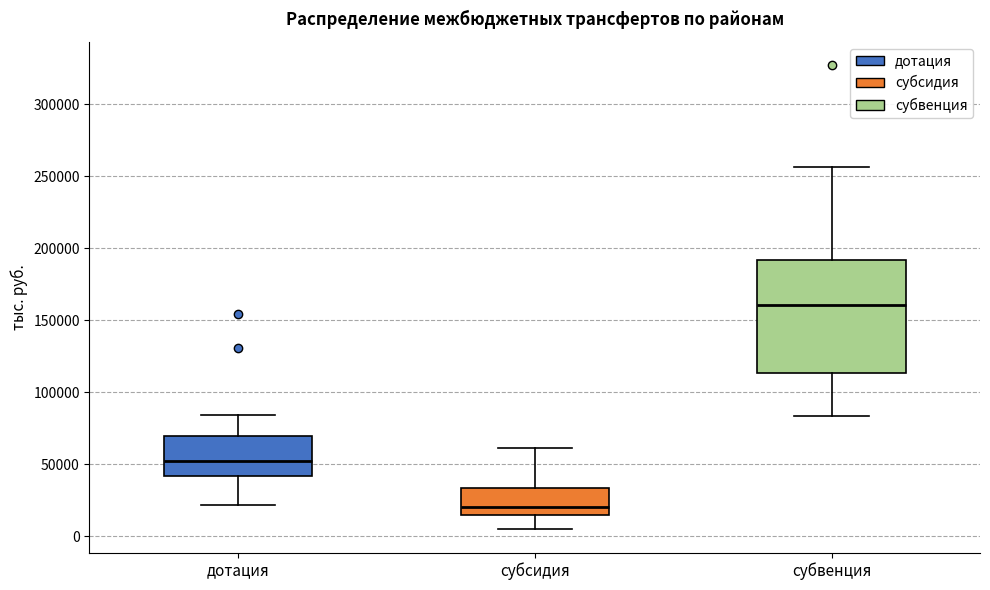

Reading left to right, transcribe this box plot: for each box, give where its median line is, the range the box spans, and where its two whiskers end, as read against the y-axis. The values are not printed on the chart, so give them approximately, as read against the axis.

дотация: median 55000, box 40000 to 70000, whiskers 20000 to 85000
субсидия: median 20000, box 15000 to 35000, whiskers 5000 to 60000
субвенция: median 160000, box 115000 to 190000, whiskers 85000 to 255000